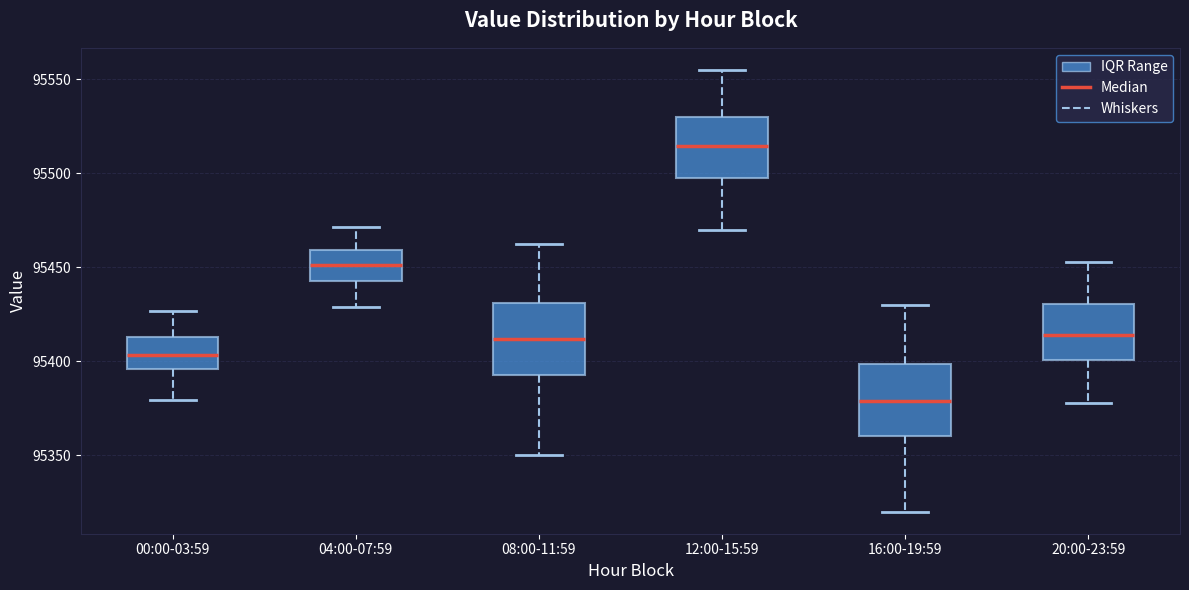

Which box has the highest median line?

12:00-15:59